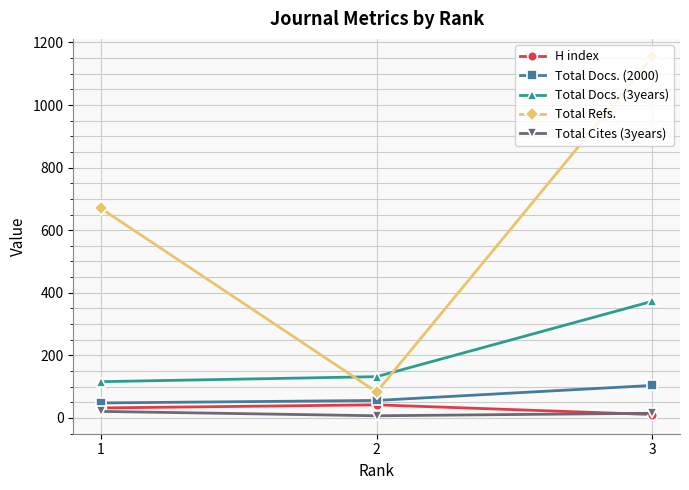

What is the value of the H index point at the 2nd from the left?

42